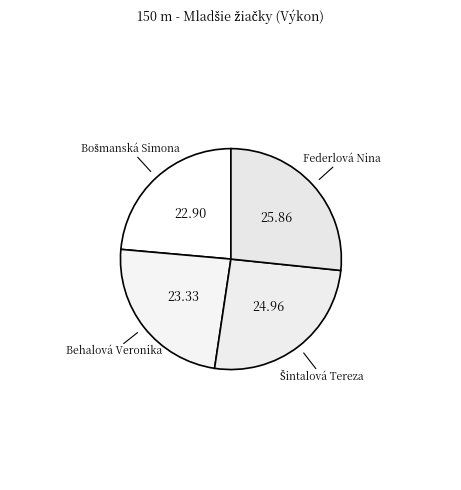

To the nearest percent, what is the average slice percentage?

25%